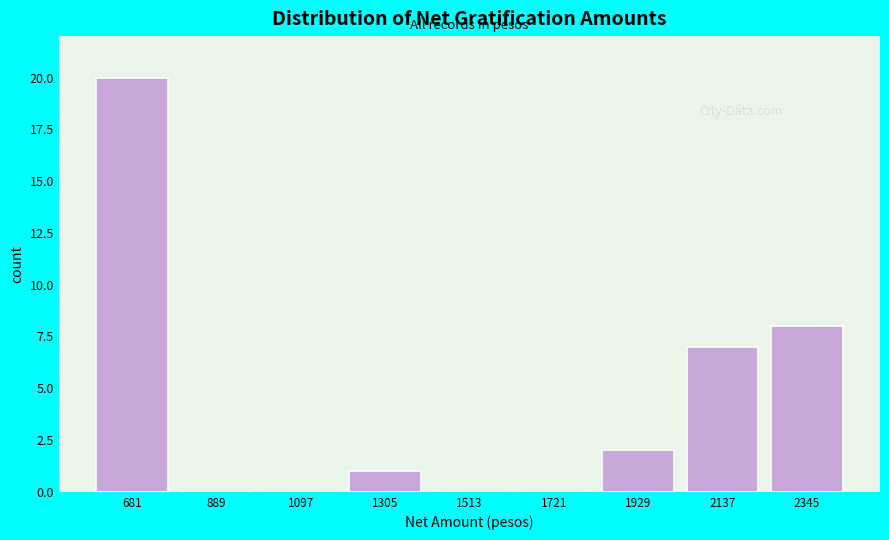

Reading right to left, transcribe all the data shown in this chart.

2345=8	2137=7	1929=2	1721=0	1513=0	1305=1	1097=0	889=0	681=20